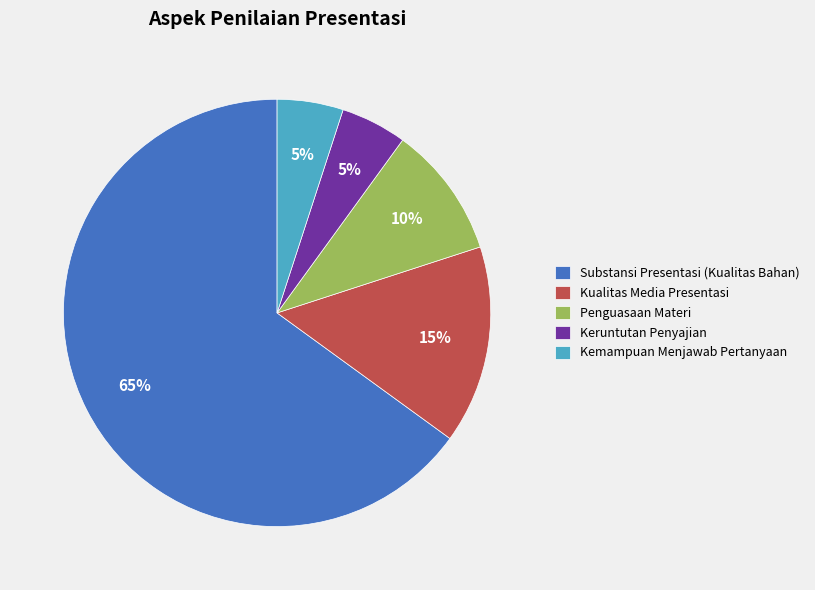

Combined, do Penguasaan Materi and Kualitas Media Presentasi account for over 50%?

No